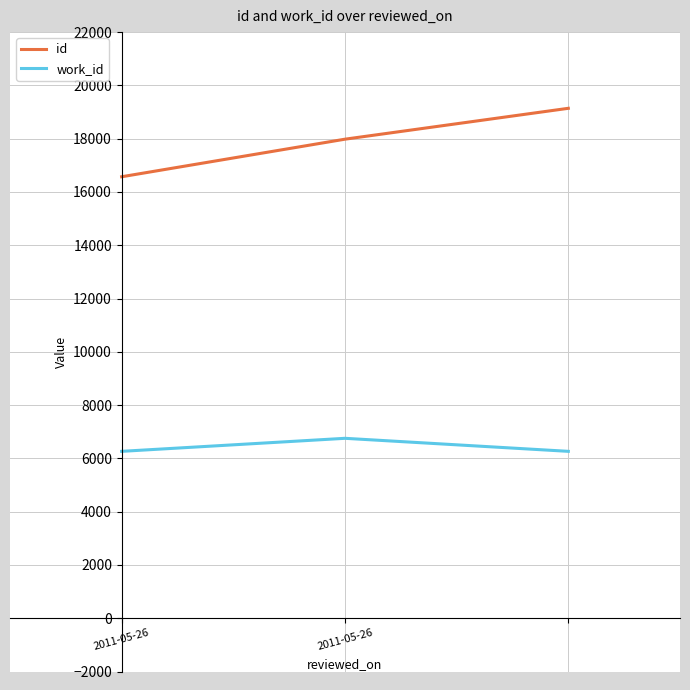

Which series has the largest total across all categories?

id